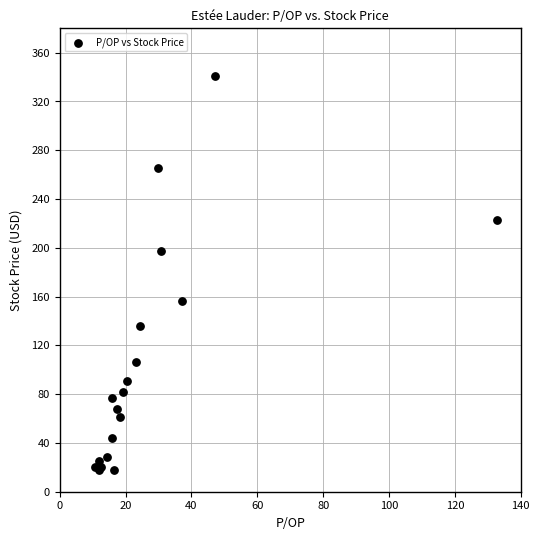

What Y value in the scatter plot is closest to 179?

197.2